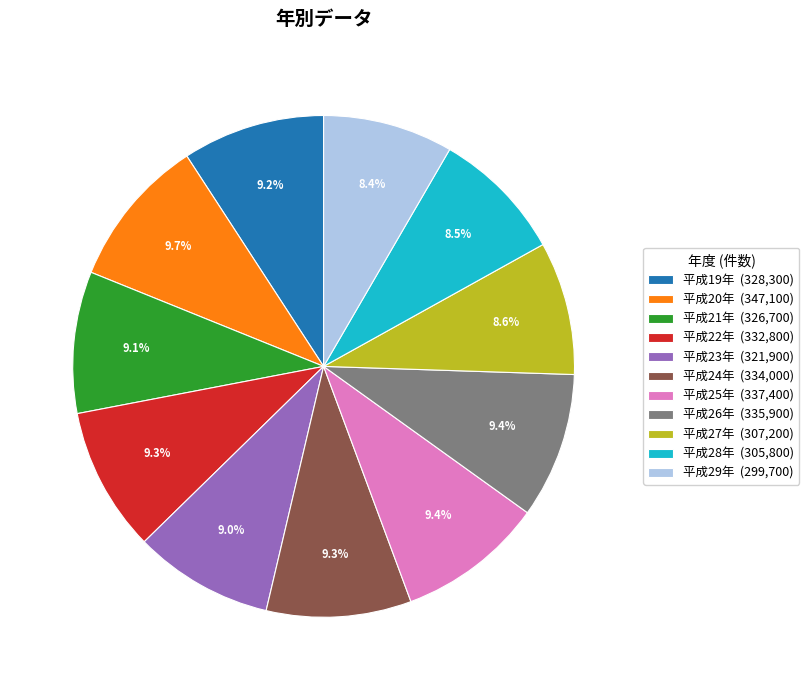

What portion of the pie excludes 平成21年 (326,700)?

90.9%